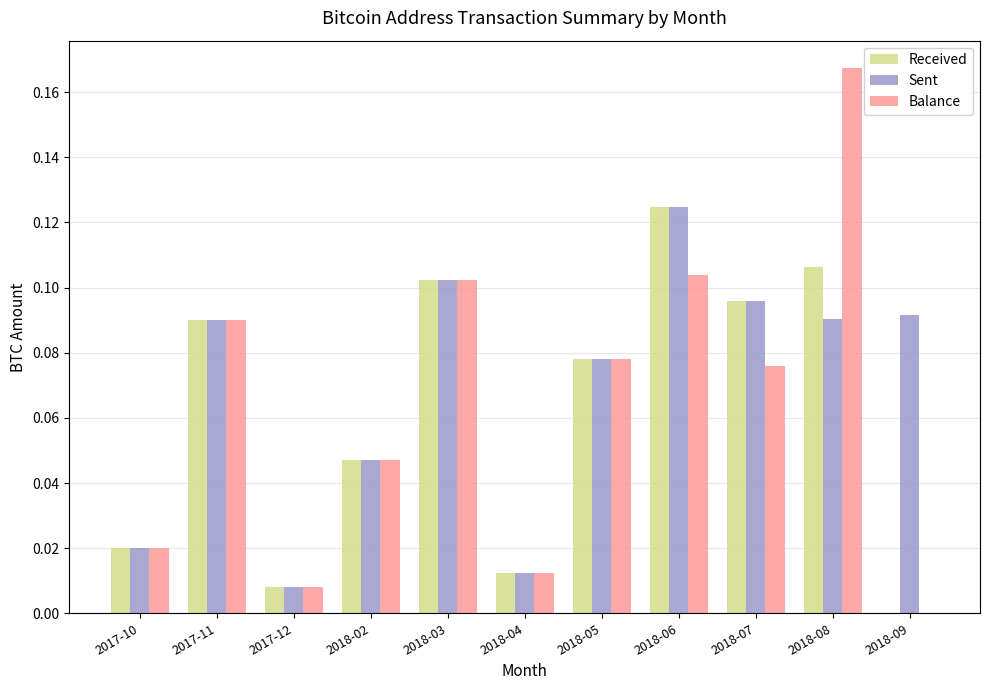

At which label does Received reach its peak?

2018-06